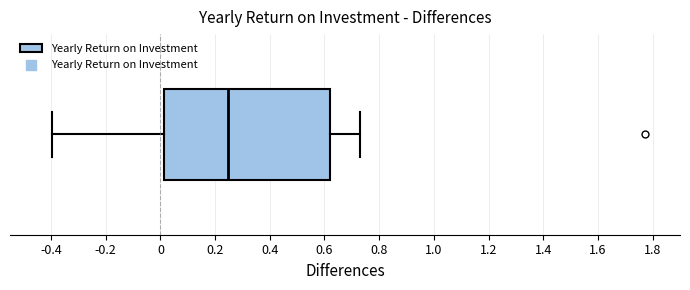

Where is the left edge of the box on the x-axis? The values are not printed on the chart, so give them approximately, as read against the axis.

0.02